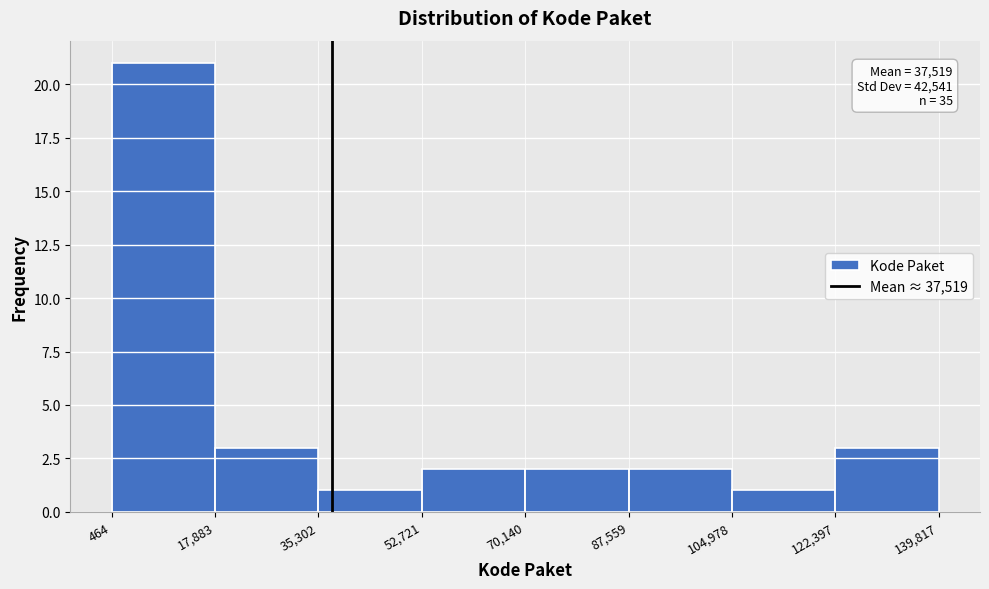

Over which range of the x-axis is the bar tallest?

464 to 17,883